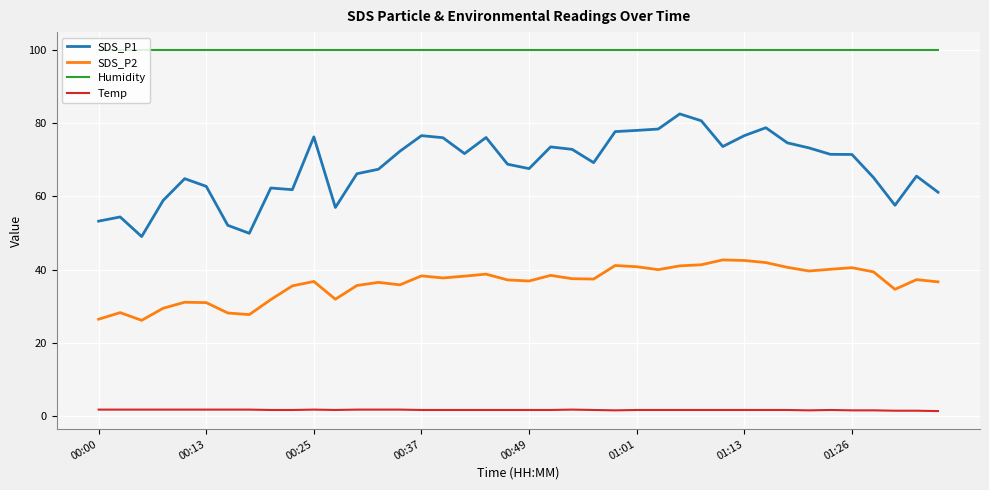

What is the highest value of the SDS_P1 series?

82.5